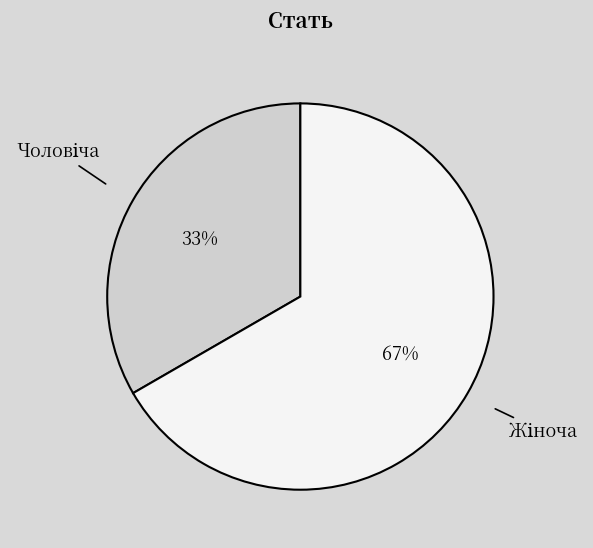

Is there a majority slice in this chart?

Yes